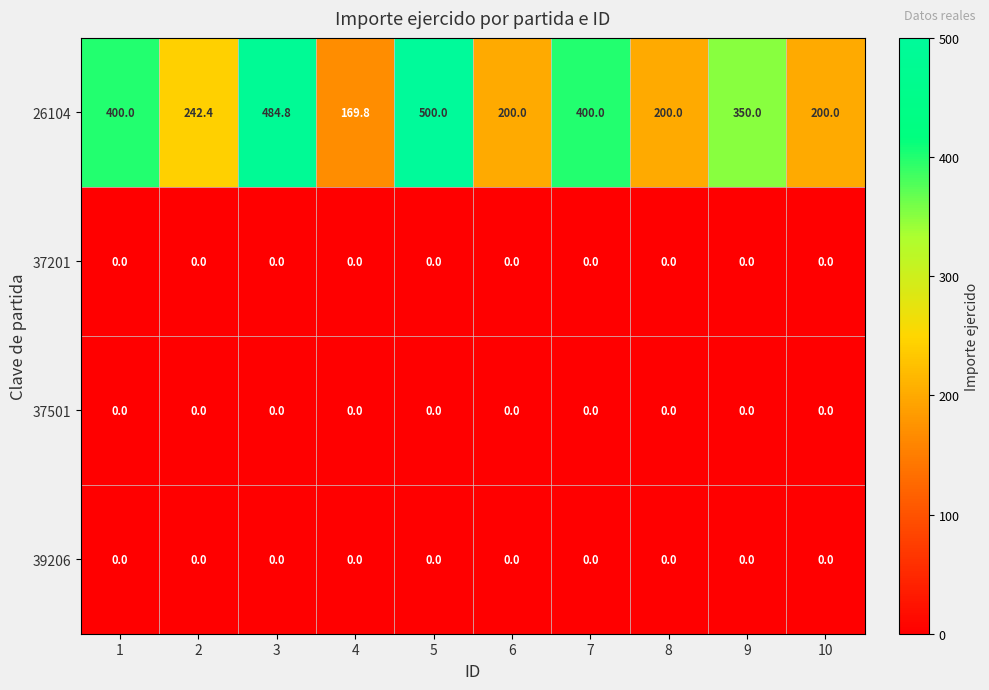

The value of 37501 at 5 is 0.0. True or false?

True